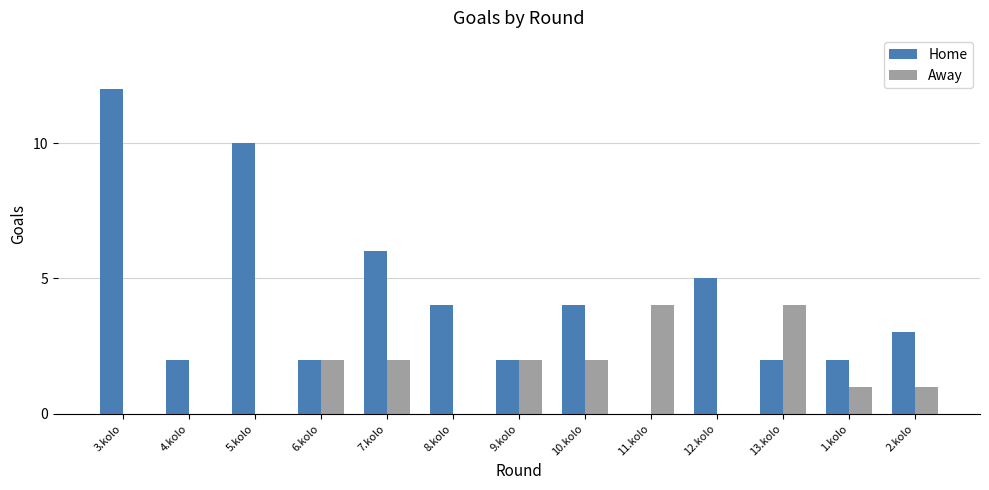

Which series has the largest total across all categories?

Home